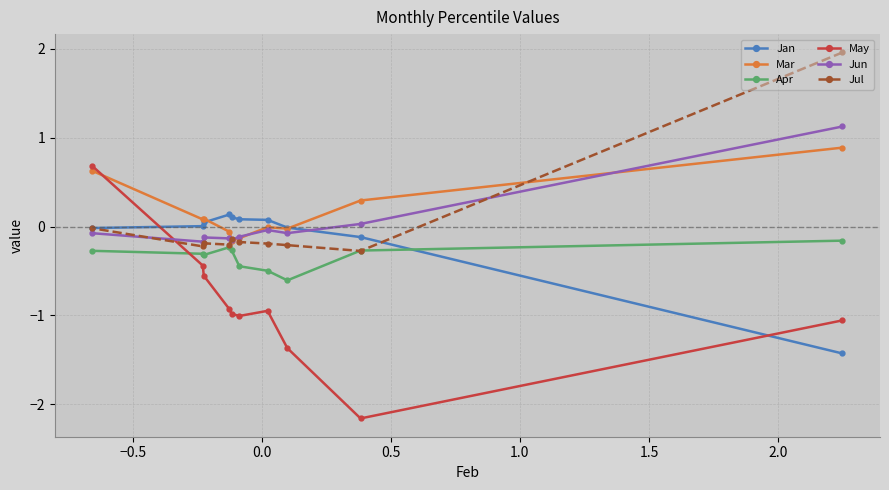

List the series in order of their peak value, lowest first.

Apr, Jan, May, Mar, Jun, Jul